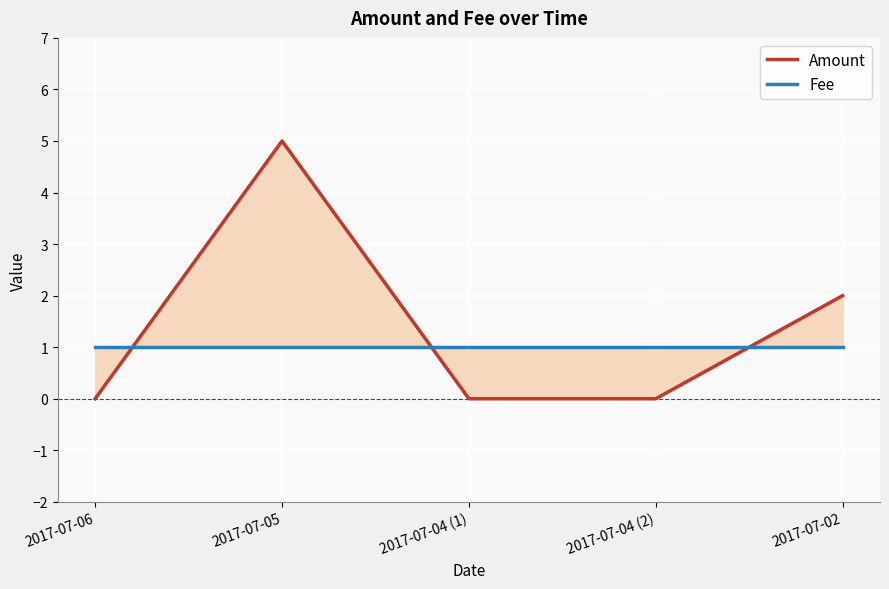

Rank the series at 2017-07-04 (1) from lowest to highest value.

Amount, Fee